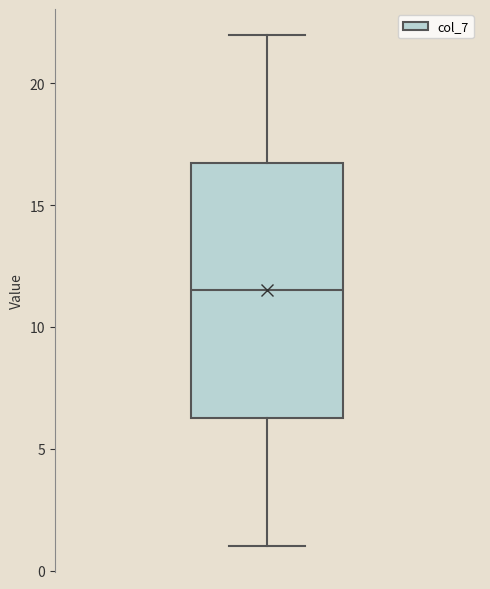

Where does the lower whisker of the box end on the y-axis? The values are not printed on the chart, so give them approximately, as read against the axis.

1.0